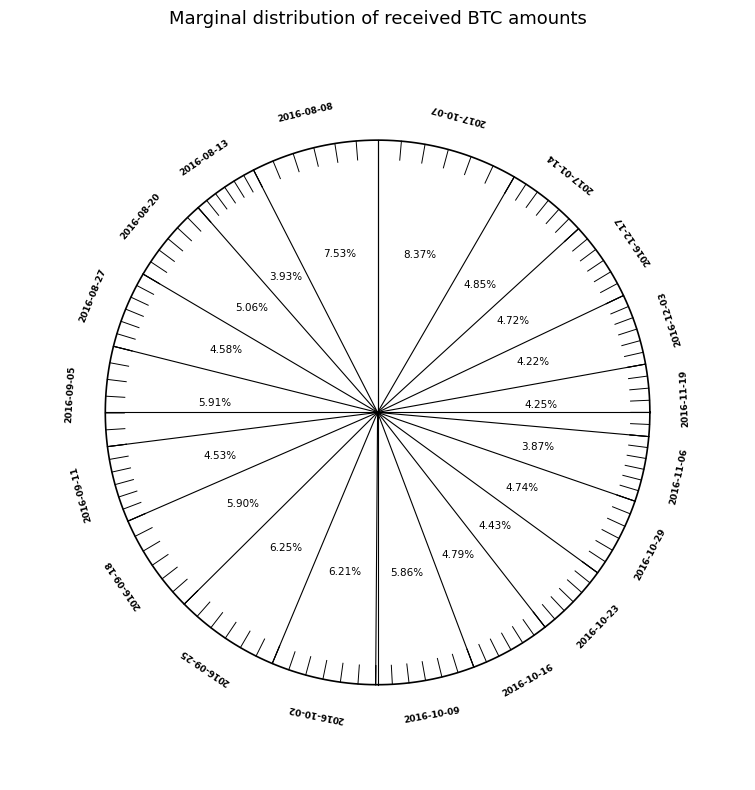

What percentage is NOT represented by 2016-08-27?

95.4%